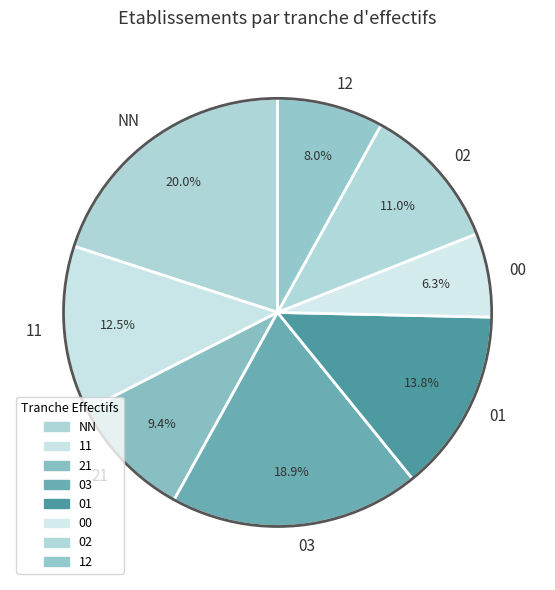

The 00 slice represents 1% of the pie. True or false?

False